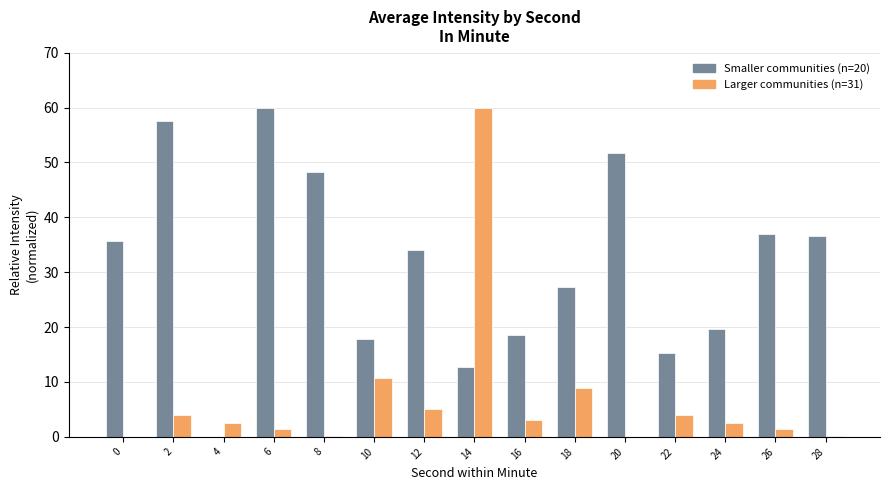

Is it true that Larger communities (n=31) equals 3.9 at 18?

False